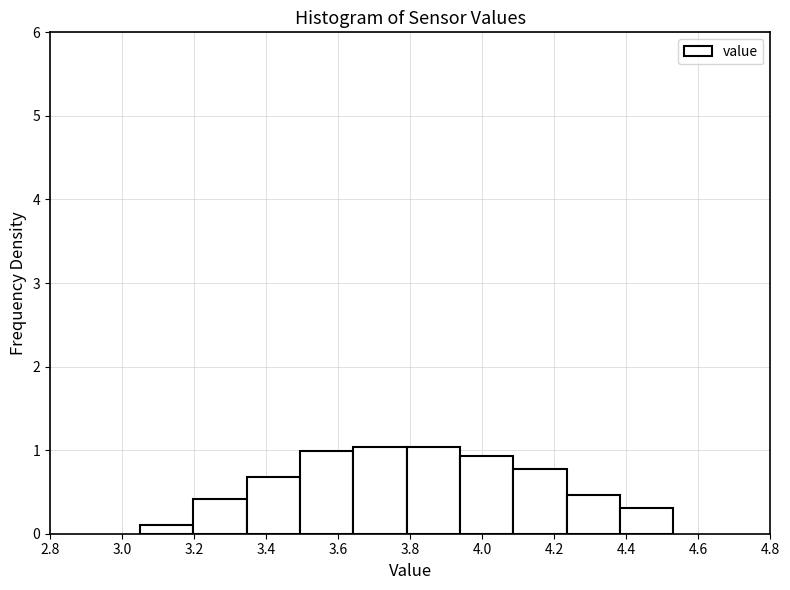

Reading left to right, transcribe this chart: for each bar, give the range it covers on the x-axis and its height. Neither the bar edges nor the heights are printed on the chart, so give them approximately, as read against the axes.

3.050 to 3.198: 0.1
3.198 to 3.346: 0.4
3.346 to 3.494: 0.7
3.494 to 3.642: 1.0
3.642 to 3.790: 1.0
3.790 to 3.938: 1.0
3.938 to 4.086: 0.9
4.086 to 4.234: 0.8
4.234 to 4.382: 0.5
4.382 to 4.530: 0.3